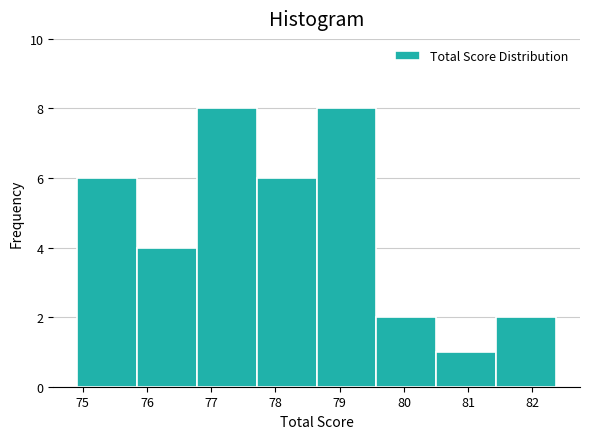

What is the height of the bar covering 78.6 to 79.6 on the x-axis? Neither the bar edges nor the heights are printed on the chart, so give them approximately, as read against the axes.

8